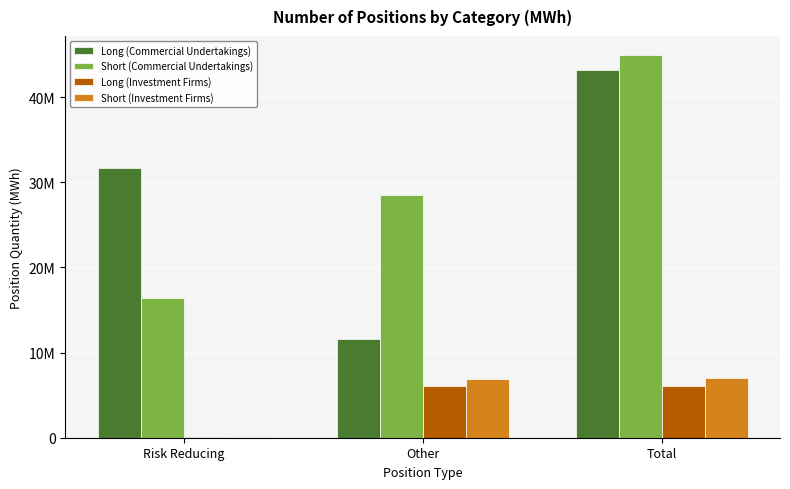

Which series has the largest total across all categories?

Short (Commercial Undertakings)